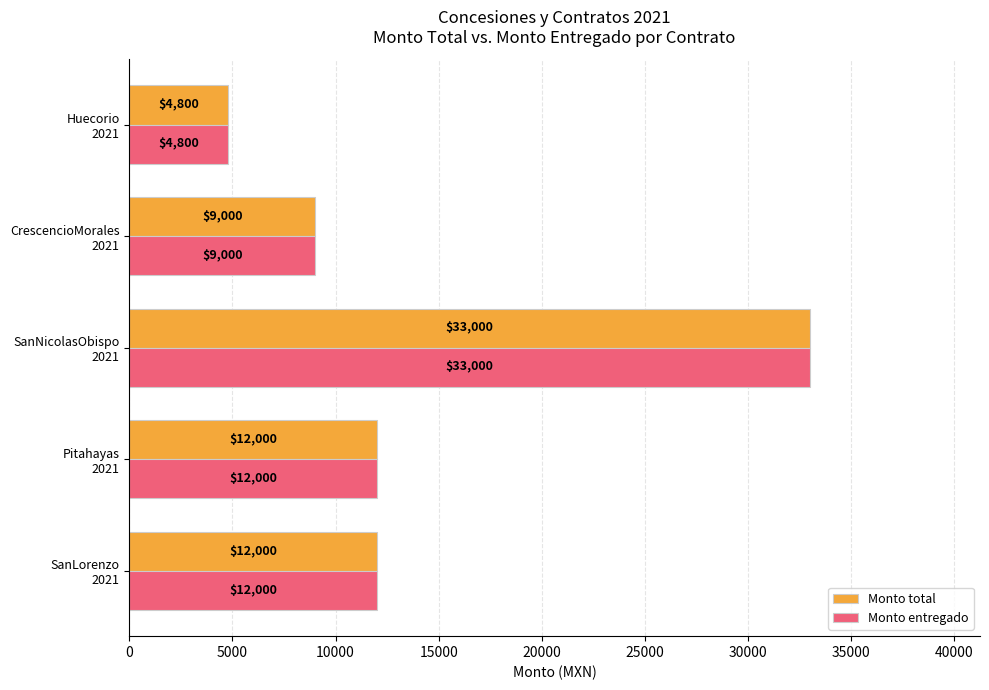

What is the sum of all Monto entregado values?

70800